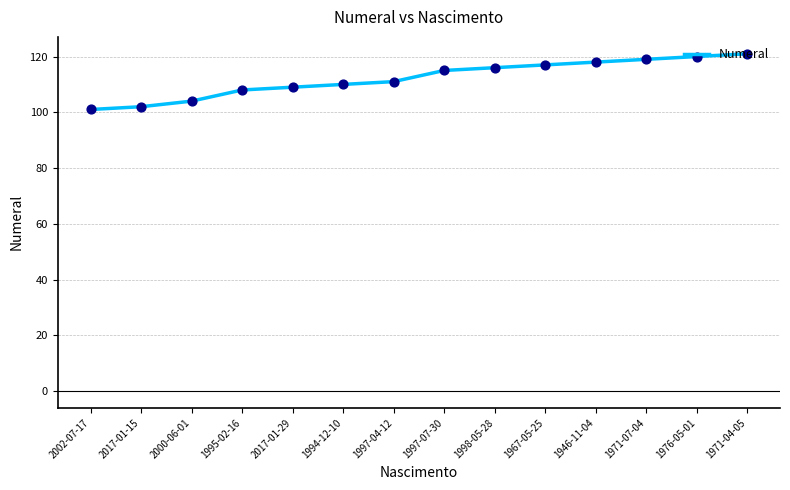

Which has a higher value, 2002-07-17 or 1997-07-30?

1997-07-30